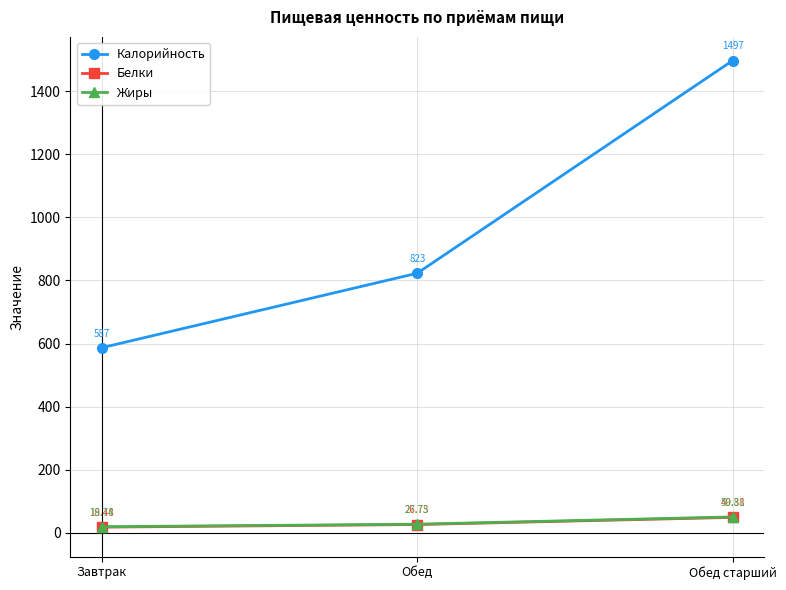

Which category has the lowest value across all series?

Завтрак